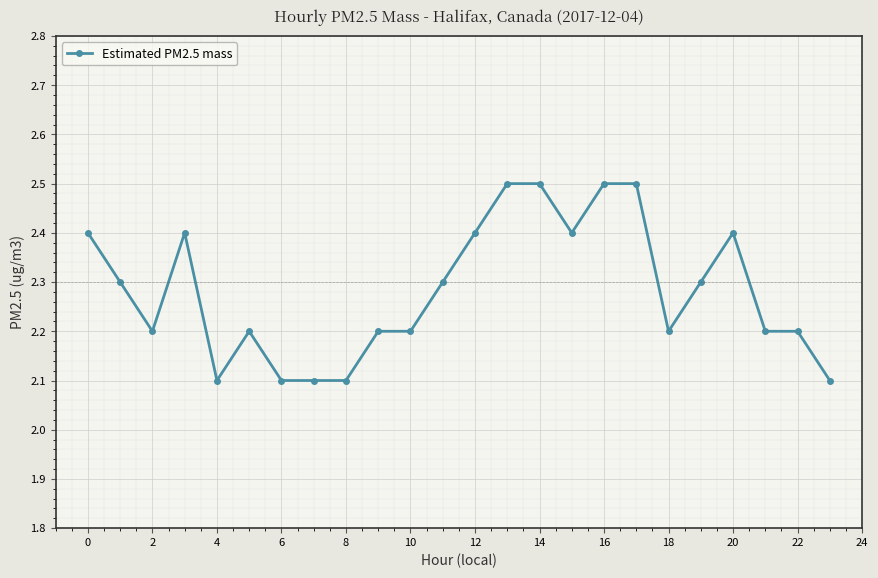

What is the difference between the maximum and second lowest values?

0.4